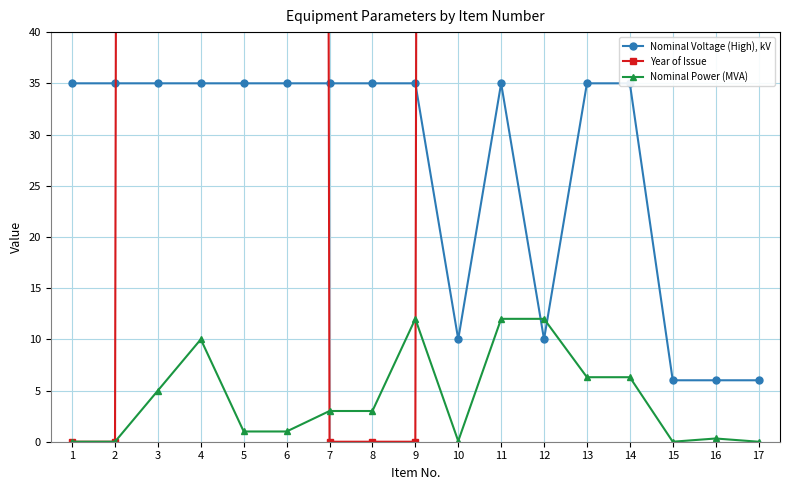

What are all the series names shown in the legend?

Nominal Voltage (High), kV, Year of Issue, Nominal Power (MVA)